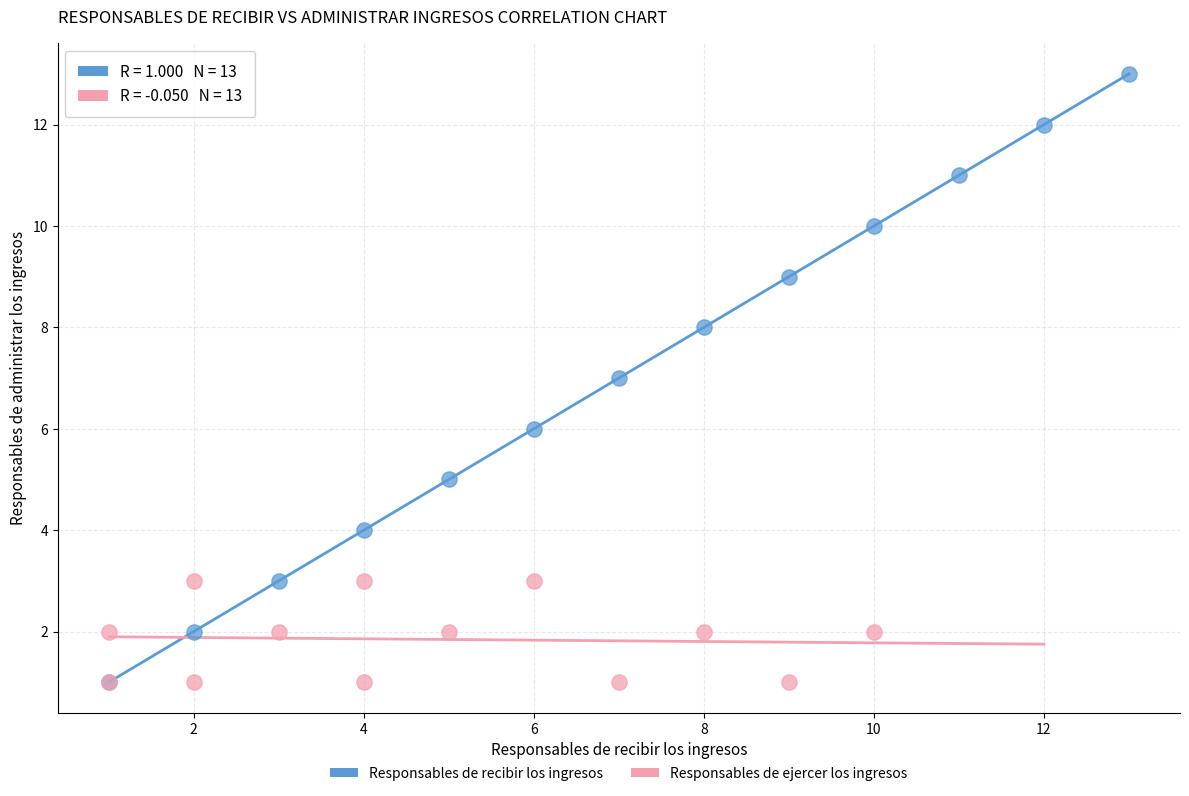

Which series has the widest spread of Y values?

Responsables de recibir los ingresos